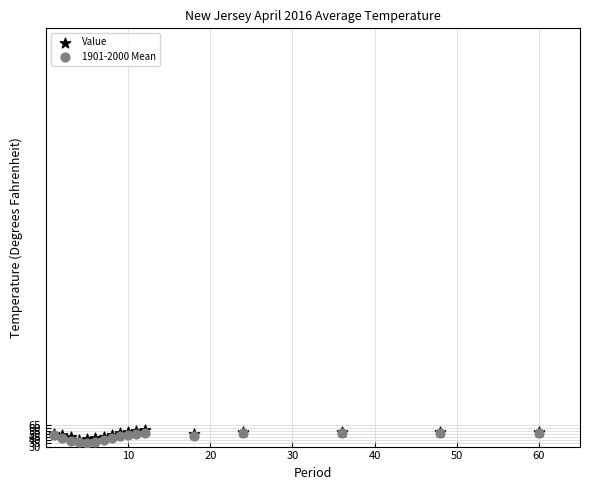

What are all the series names shown in the legend?

Value, 1901-2000 Mean